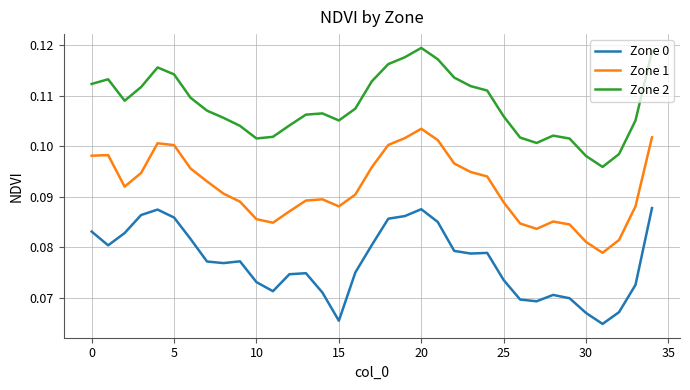

True or false: Zone 0 and Zone 1 cross at least once.

False